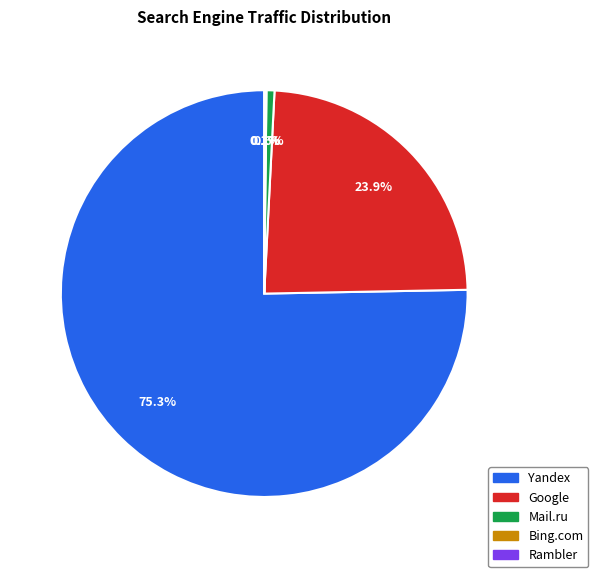

Is there a majority slice in this chart?

Yes